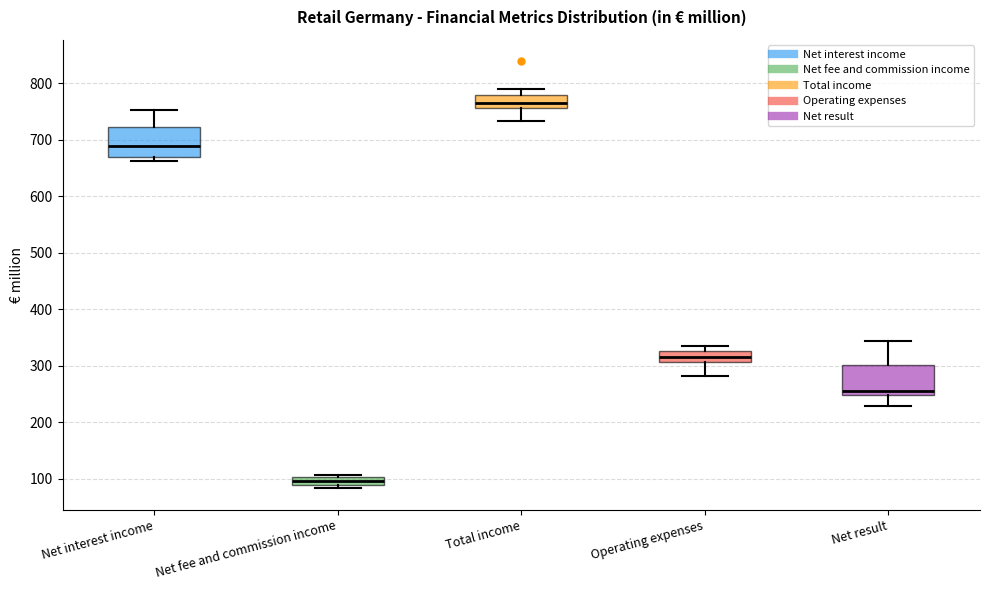

Which box's median line is the highest?

Total income